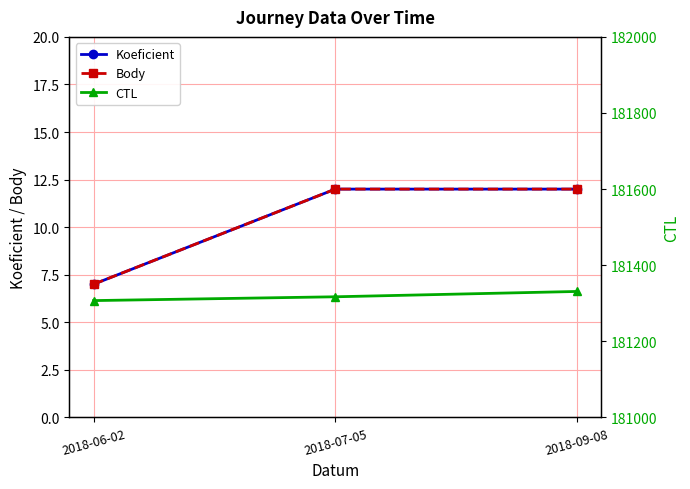

What is the difference between the highest and lowest values at 2018-07-05?

181305